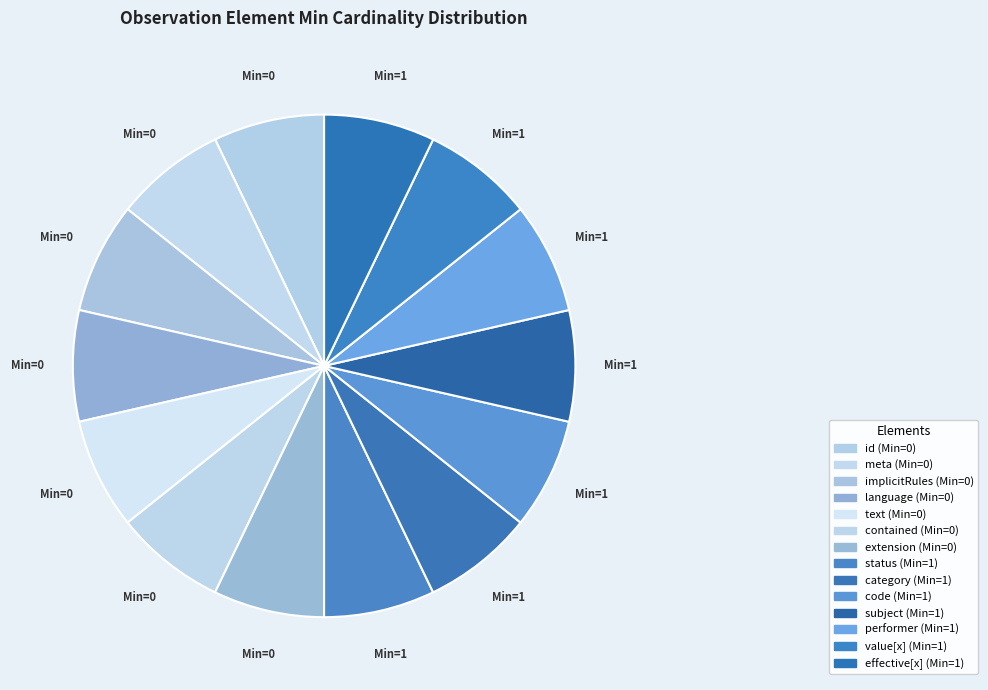

What is the smallest slice in the pie chart?

Observation.id